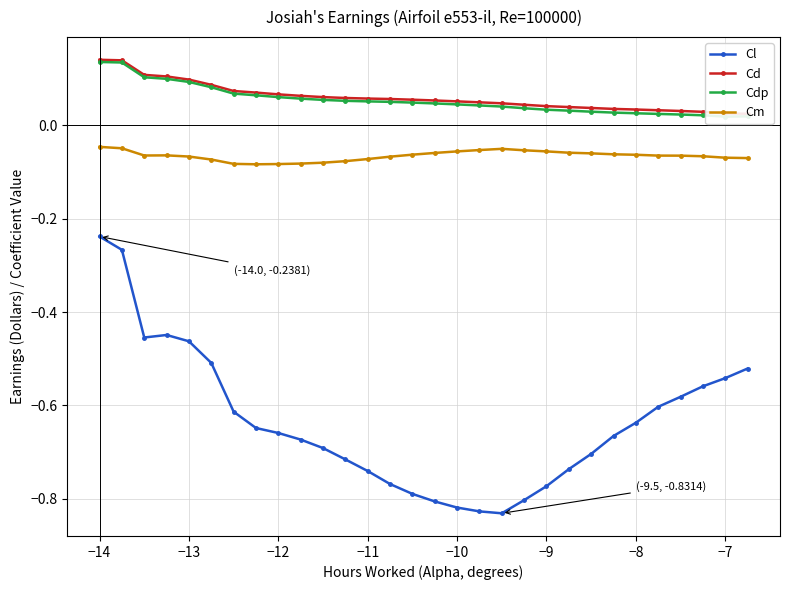

True or false: Cm has more than 1 interior local peaks.

True